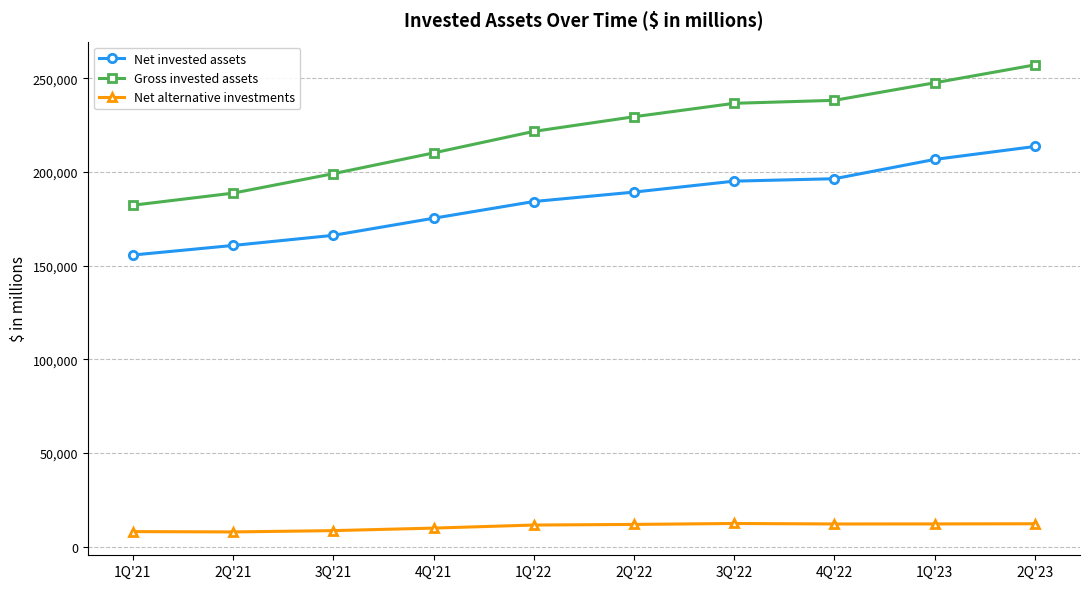

What are all the series names shown in the legend?

Net invested assets, Gross invested assets, Net alternative investments